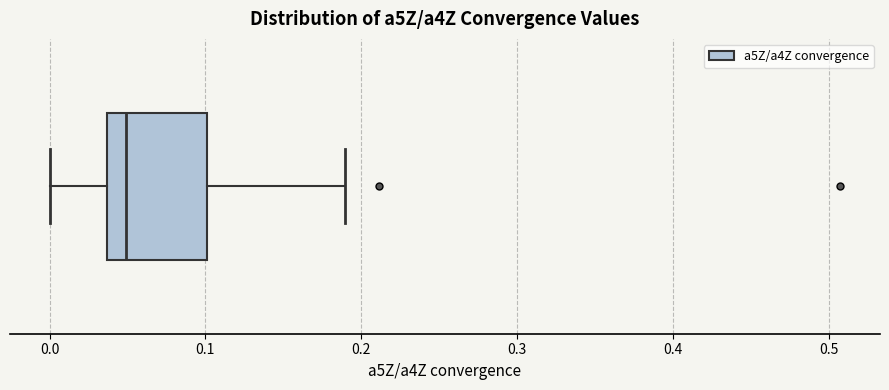

Where is the left edge of the box on the x-axis? The values are not printed on the chart, so give them approximately, as read against the axis.

0.04